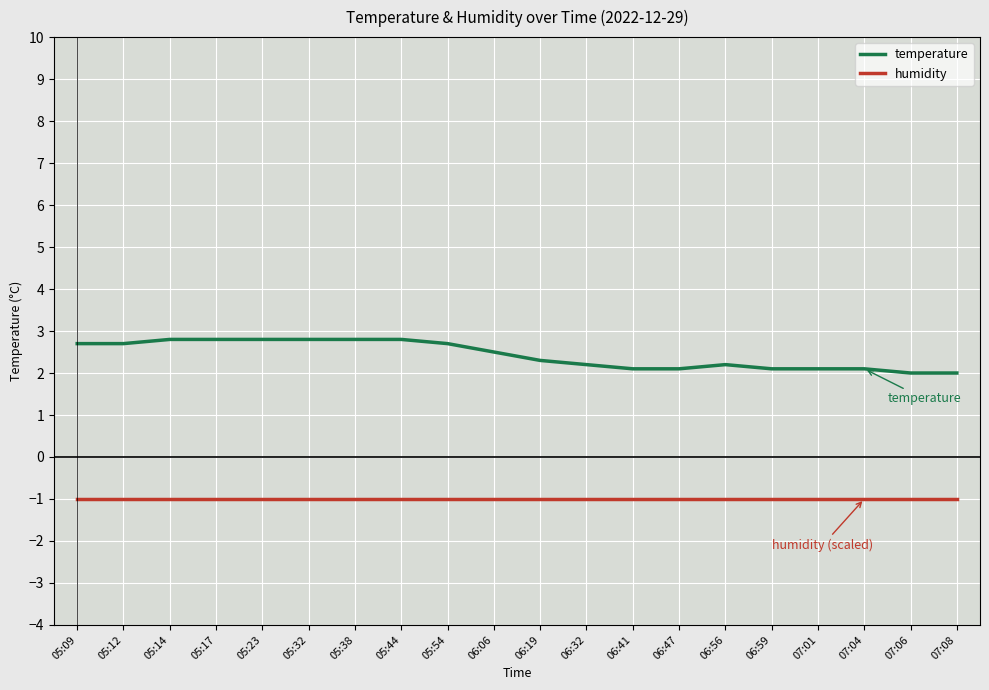

How many distinct data groups are displayed?

2